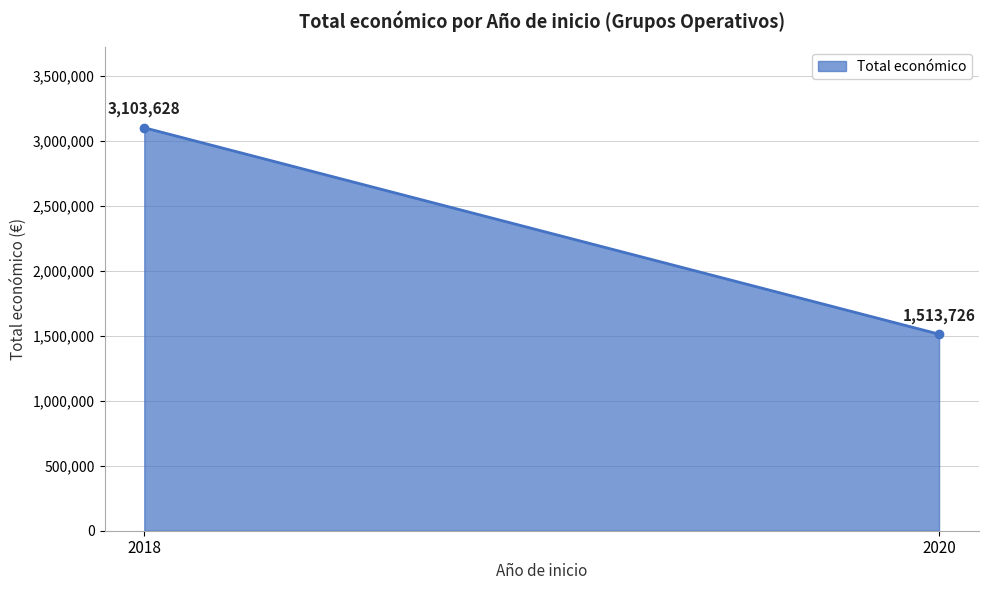

Rank the categories by value from highest to lowest.

2018, 2020